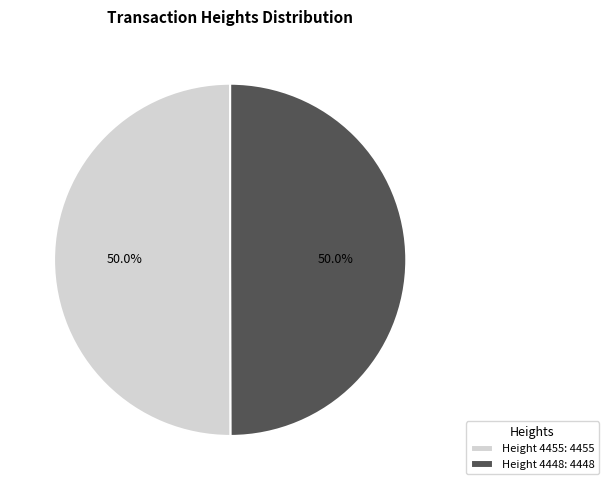

Is the sum of Height 4455: 4455 and Height 4448: 4448 greater than half?

Yes